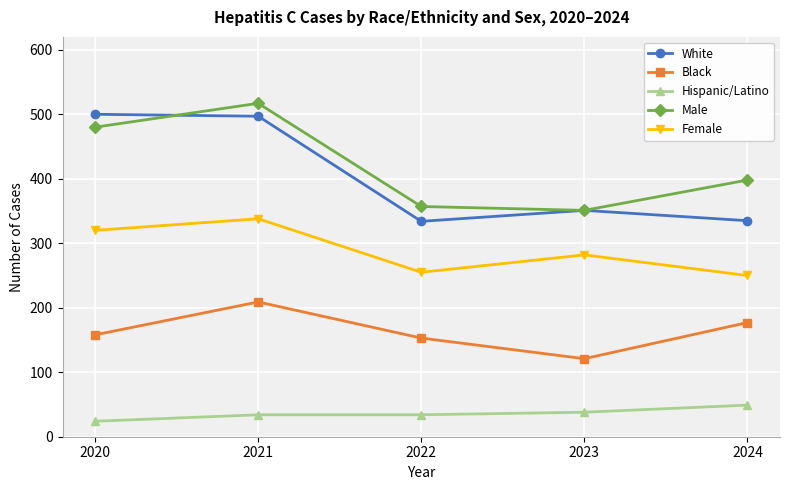

What is the minimum value shown in the chart?

24